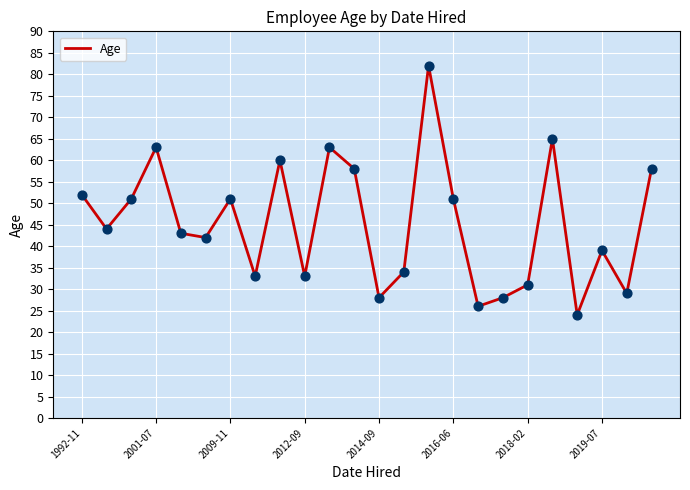

What is the difference between the maximum and minimum values?

58